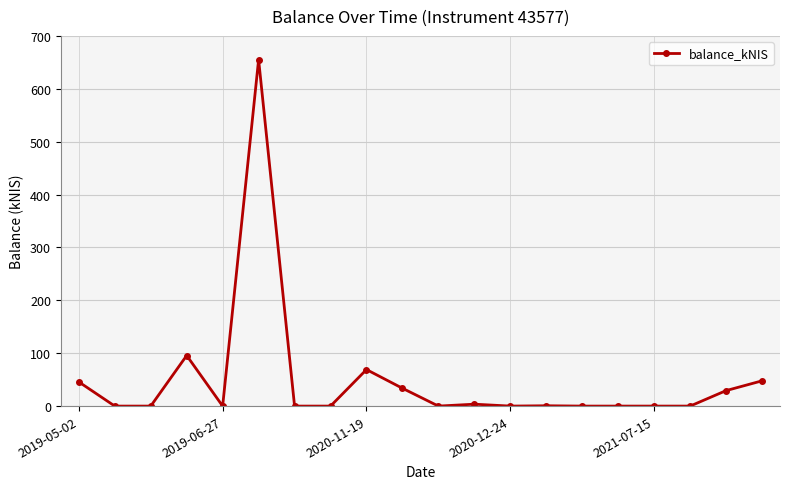

What is the greatest value displayed?

655.2